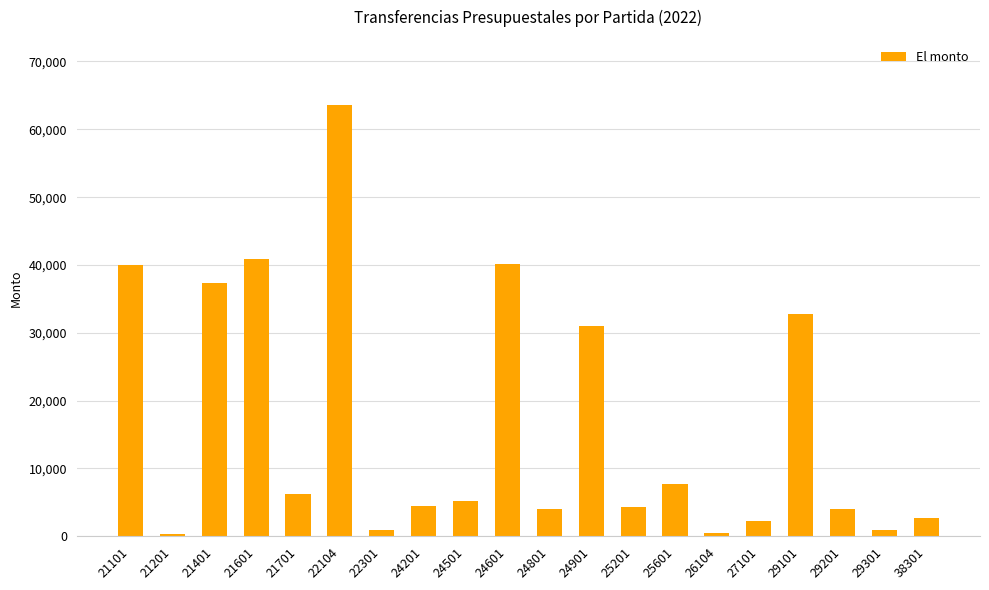

What is the greatest value displayed?

63636